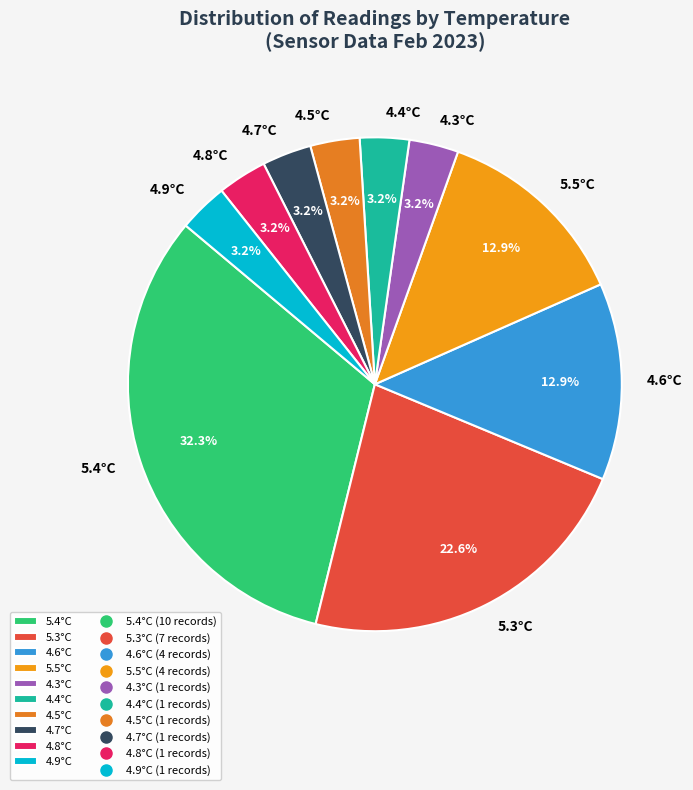

Which category has the biggest portion of the pie?

5.4°C